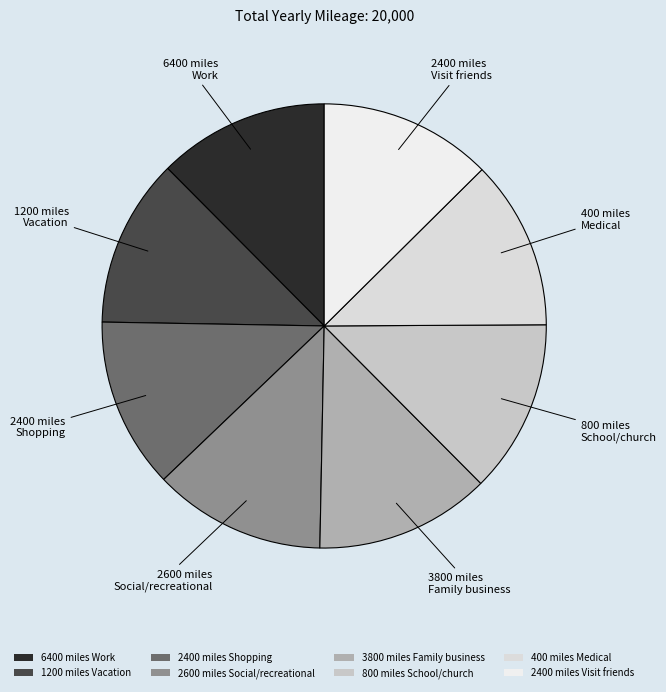

Combined, do 3800 miles Family business and 2600 miles Social/recreational account for over 50%?

No